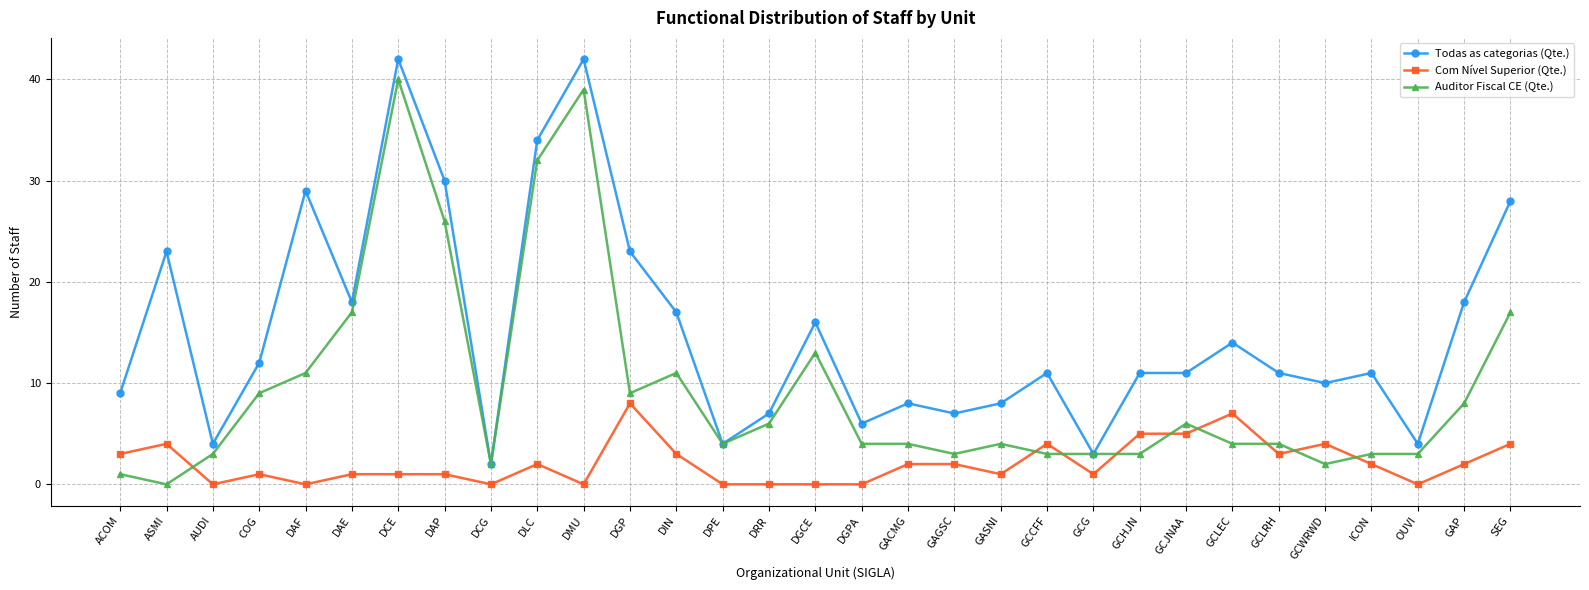

What position from the right is DRR?

17